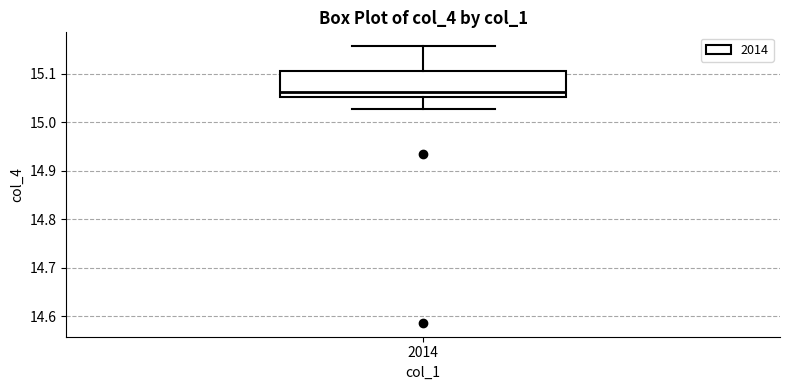

Transcribe this box plot: give where the median line is, the range the box spans, and where the two whiskers end, as read against the y-axis. The values are not printed on the chart, so give them approximately, as read against the axis.

median 15.06, box 15.05 to 15.10, whiskers 15.03 to 15.16